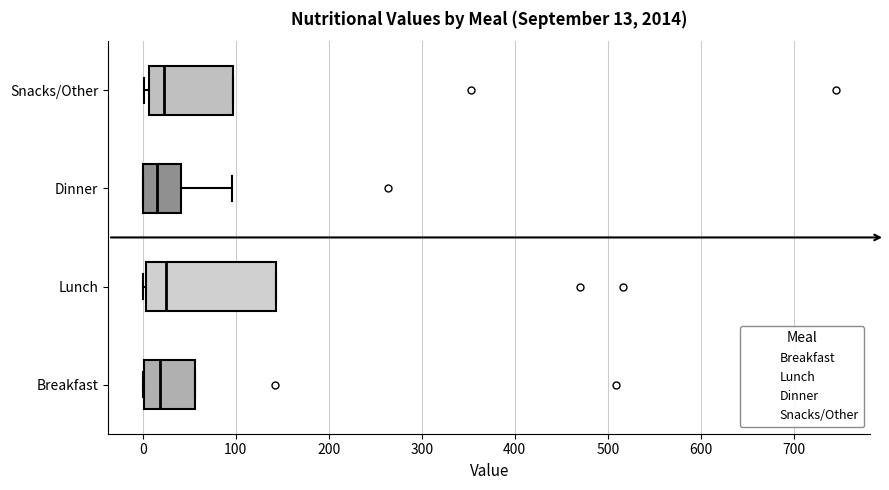

Which box is the widest, from its left edge to its right edge?

Lunch